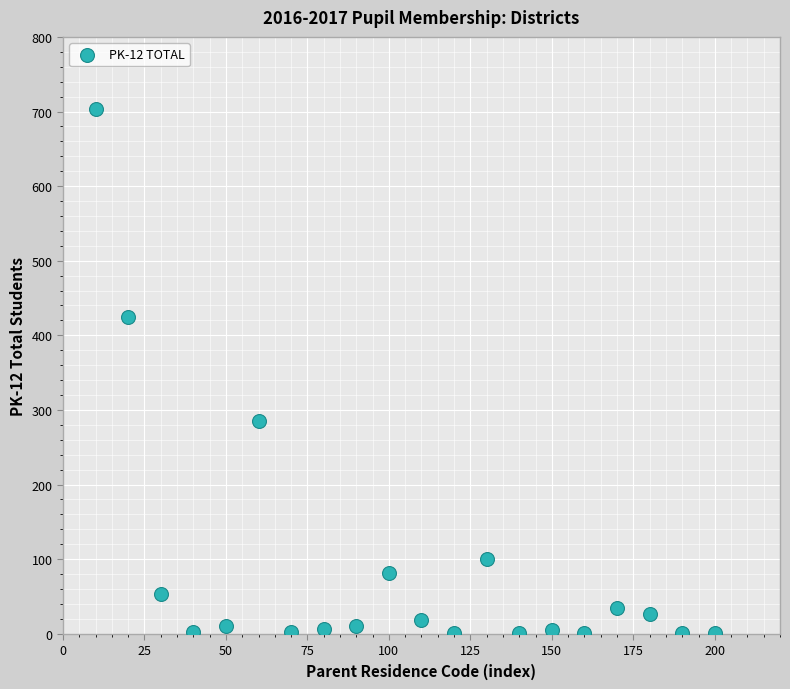

What is the range of Y values (max minus min)?

702